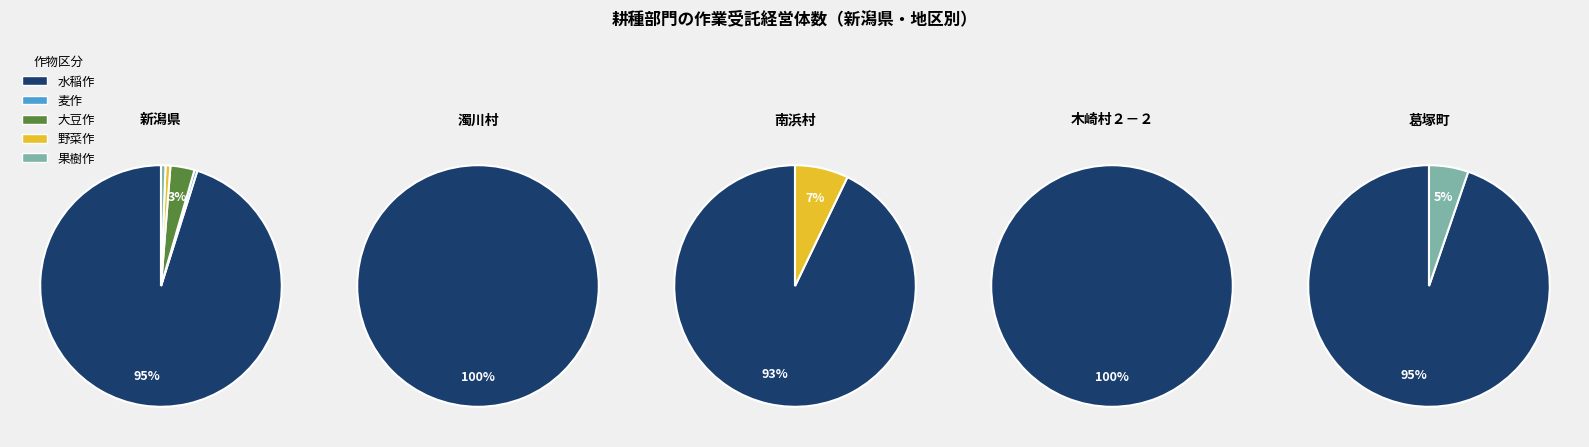

Count the number of slices in the pie.

5